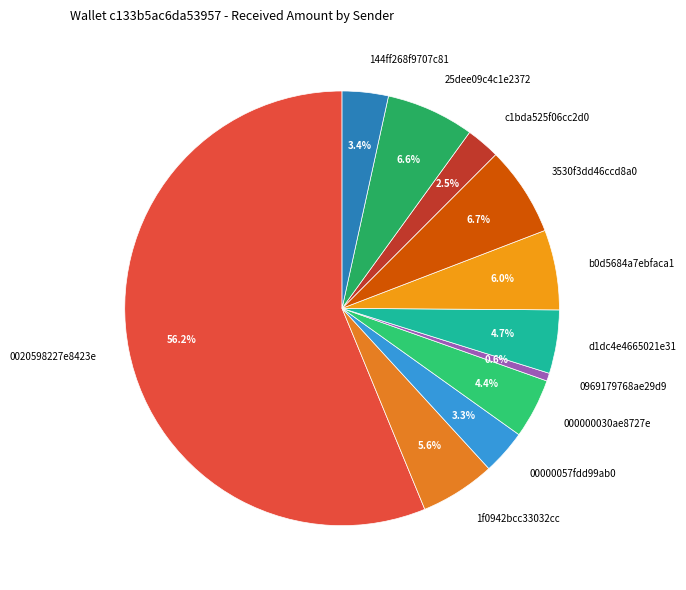

Which category has the smallest portion of the pie?

0969179768ae29d9